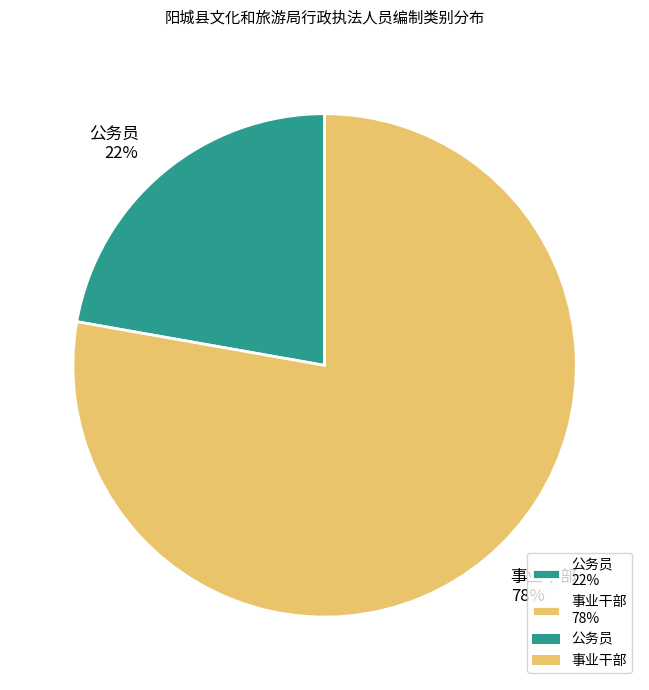

Combined, do 事业干部 and 公务员 account for over 50%?

Yes